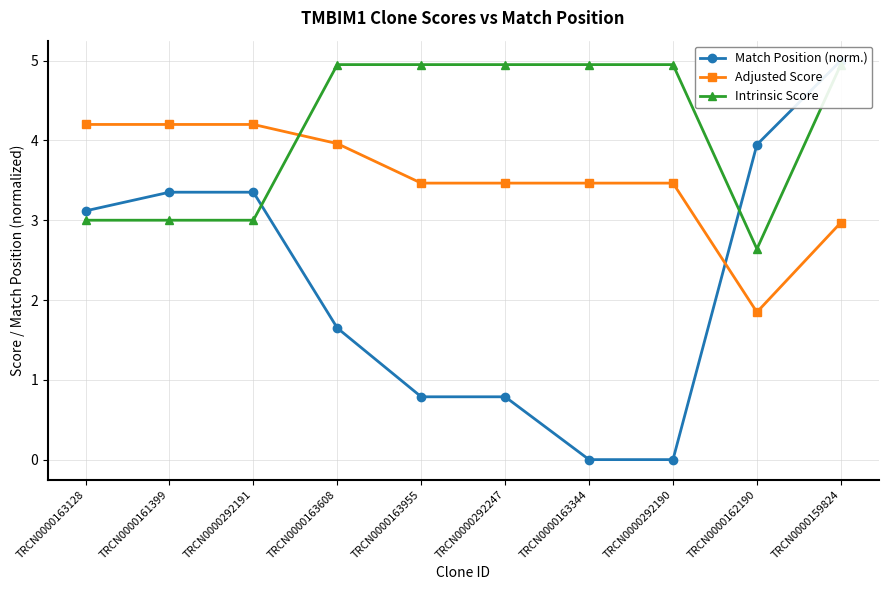

Which category has the lowest value in the Intrinsic Score series?

TRCN0000162190